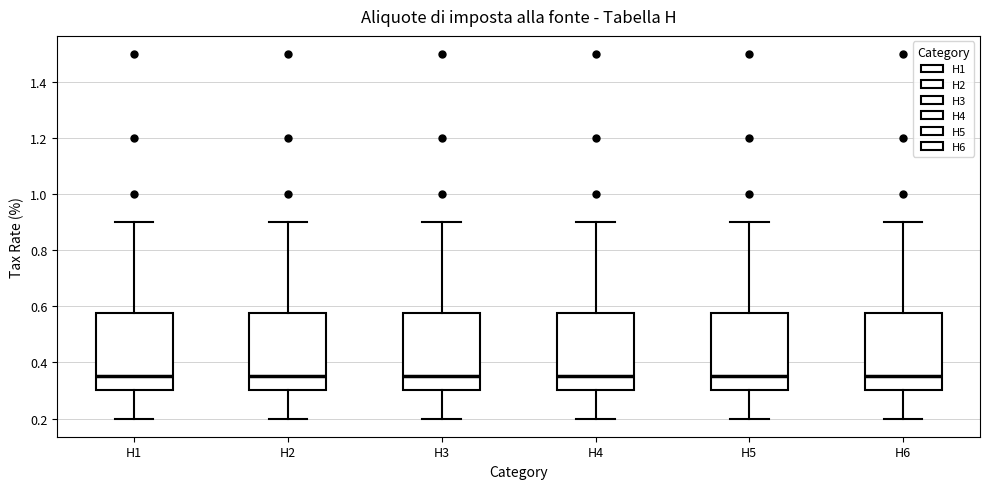

Reading left to right, read every box against the y-axis: the position of its median line, the range the box covers, and the ends of its whiskers. The values are not printed on the chart, so give them approximately, as read against the axis.

H1: median 0.36, box 0.30 to 0.58, whiskers 0.20 to 0.90
H2: median 0.36, box 0.30 to 0.58, whiskers 0.20 to 0.90
H3: median 0.36, box 0.30 to 0.58, whiskers 0.20 to 0.90
H4: median 0.36, box 0.30 to 0.58, whiskers 0.20 to 0.90
H5: median 0.36, box 0.30 to 0.58, whiskers 0.20 to 0.90
H6: median 0.36, box 0.30 to 0.58, whiskers 0.20 to 0.90